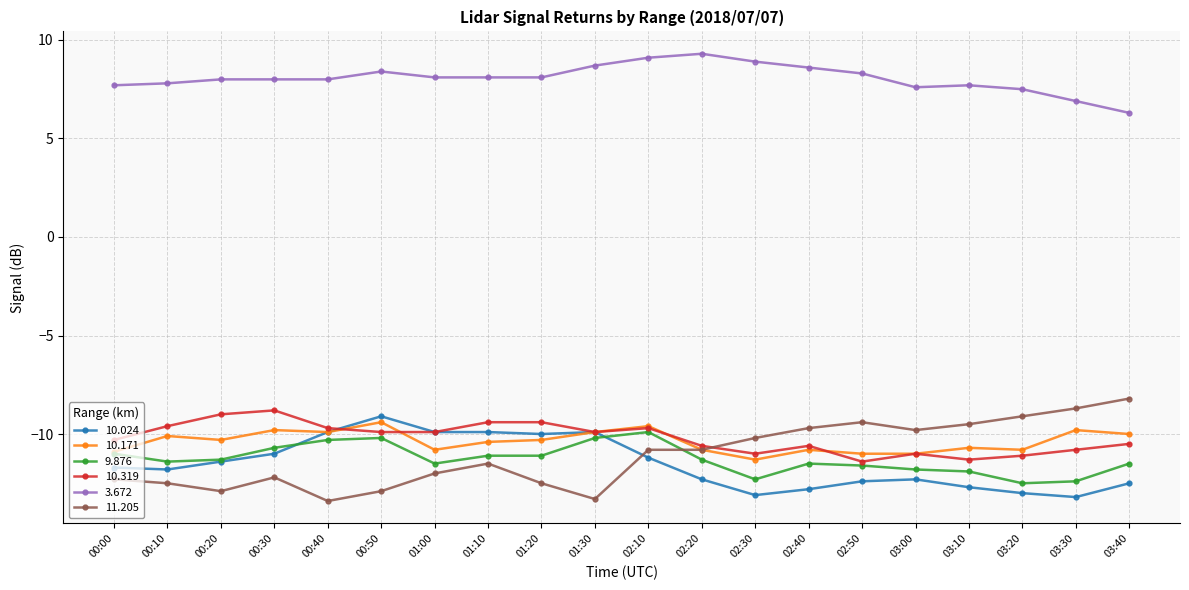

Which series has the largest total across all categories?

3.672